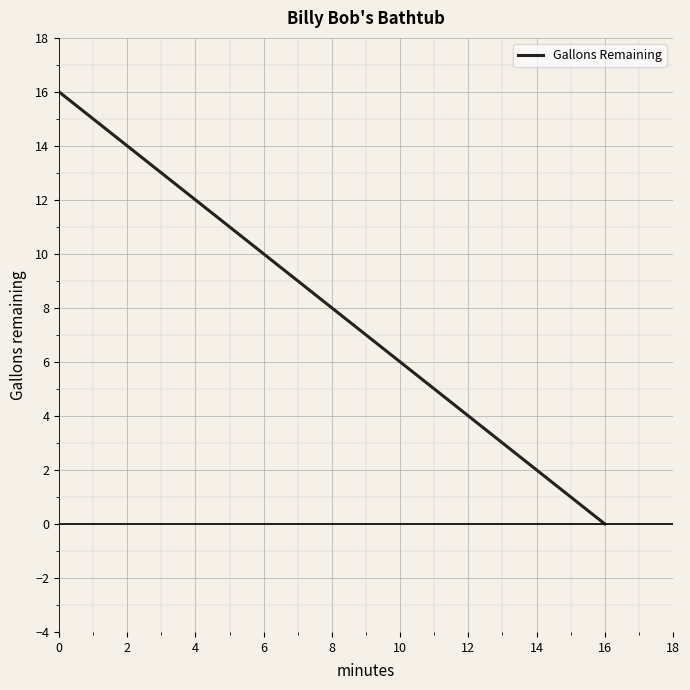

What is the greatest value displayed?

16